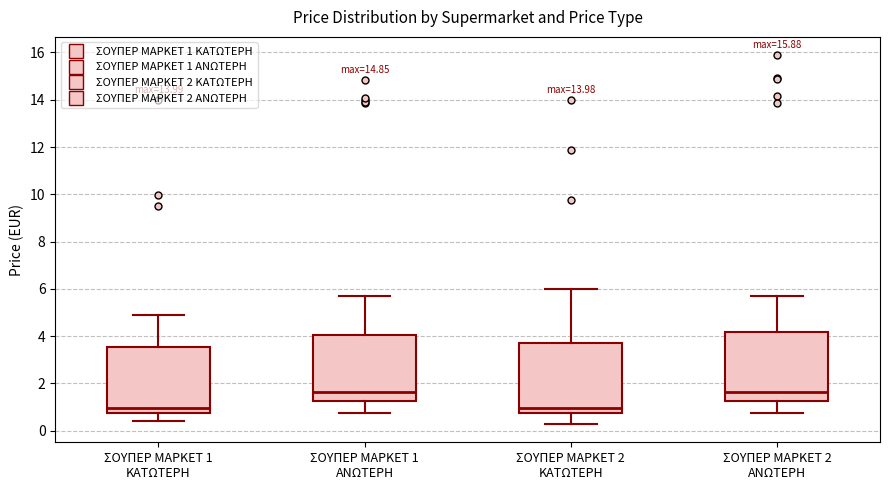

Reading left to right, read every box against the y-axis: the position of its median line, the range the box covers, and the ends of its whiskers. The values are not printed on the chart, so give them approximately, as read against the axis.

ΣΟΥΠΕΡ ΜΑΡΚΕΤ 1 ΚΑΤΩΤΕΡΗ: median 1.0, box 0.8 to 3.6, whiskers 0.4 to 4.8
ΣΟΥΠΕΡ ΜΑΡΚΕΤ 1 ΑΝΩΤΕΡΗ: median 1.6, box 1.2 to 4.0, whiskers 0.8 to 5.8
ΣΟΥΠΕΡ ΜΑΡΚΕΤ 2 ΚΑΤΩΤΕΡΗ: median 1.0, box 0.8 to 3.8, whiskers 0.2 to 6.0
ΣΟΥΠΕΡ ΜΑΡΚΕΤ 2 ΑΝΩΤΕΡΗ: median 1.6, box 1.2 to 4.2, whiskers 0.8 to 5.8